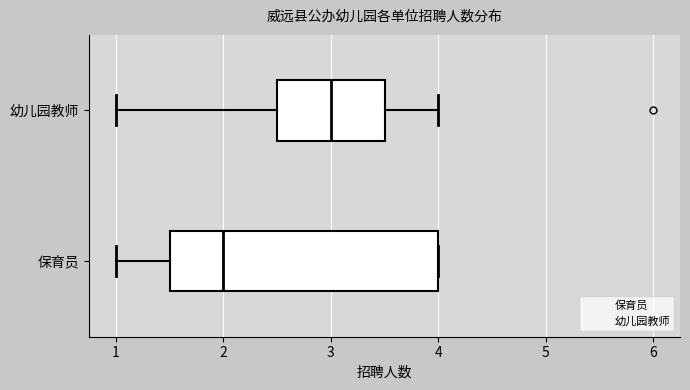

Comparing the boxes themselves (not the whiskers), which one is the widest?

保育员